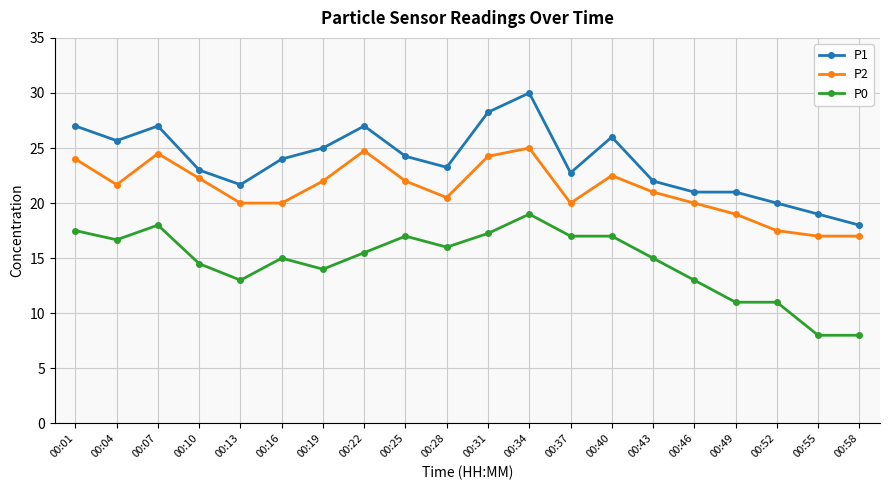

Where is the first local maximum for P0?

00:07